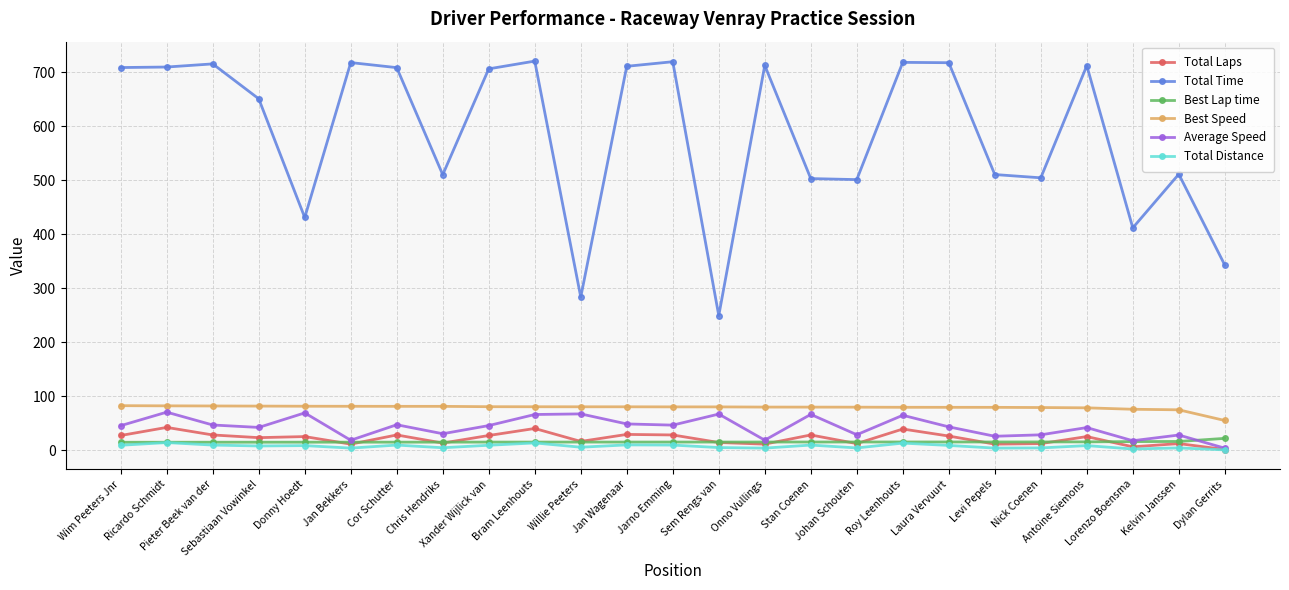

True or false: Total Time and Total Distance cross at least once.

False